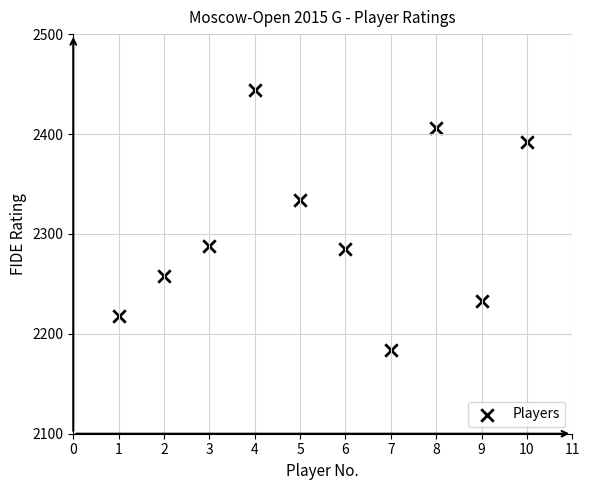

What is the average X value?

6